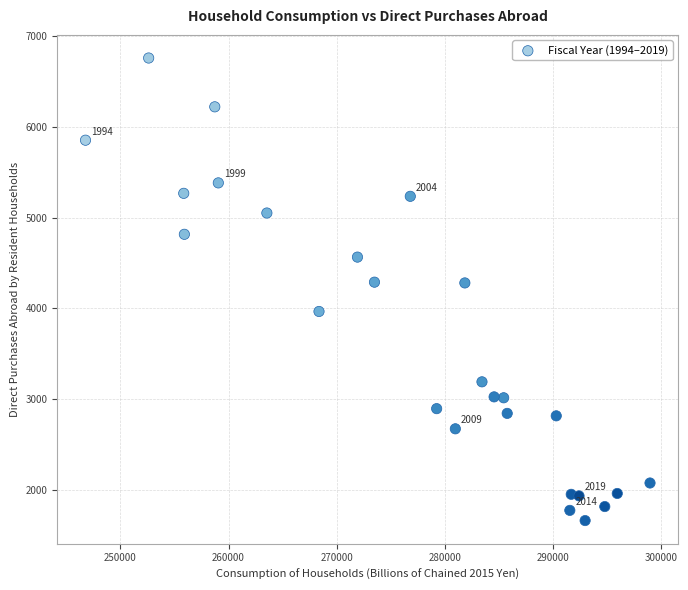

What is the range of X values (max minus min)?

52173.8